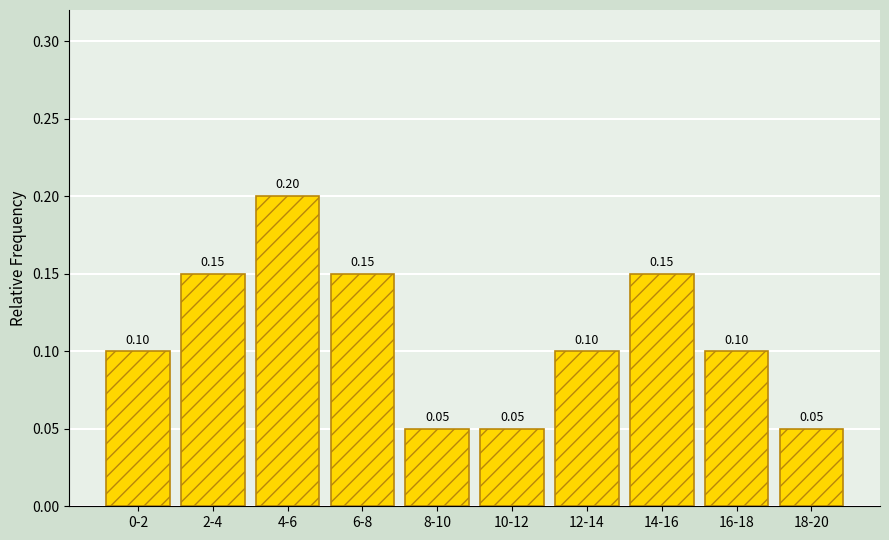

What is the sum of all values?

1.1